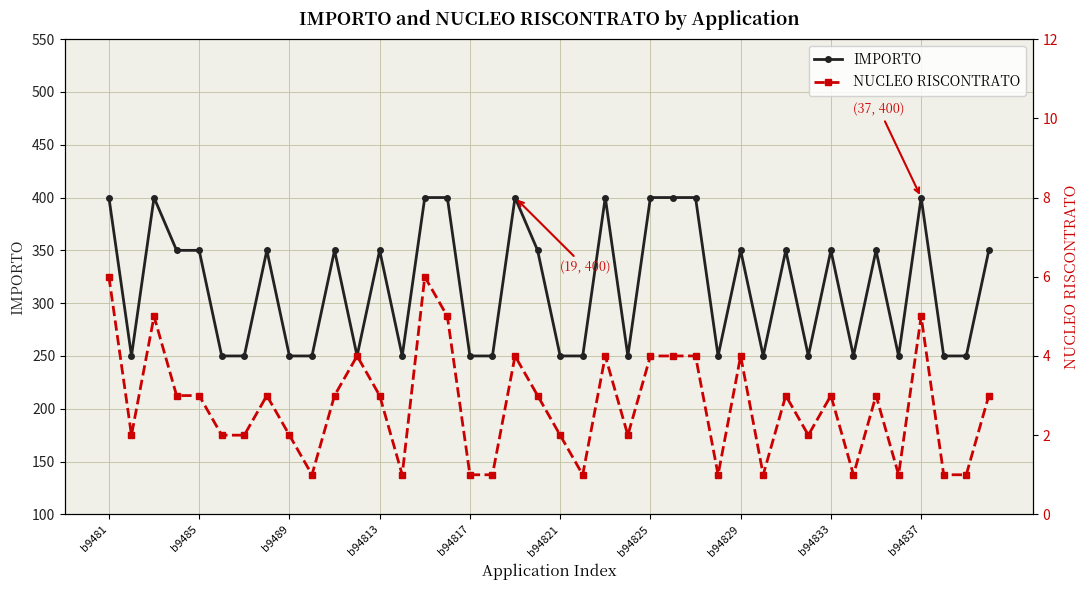

True or false: IMPORTO has more than 1 interior local peaks.

True